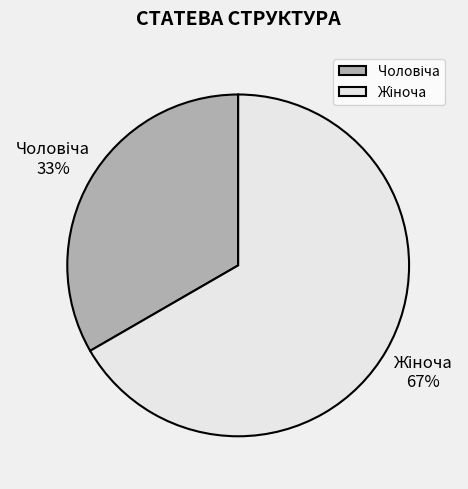

Is there a majority slice in this chart?

Yes